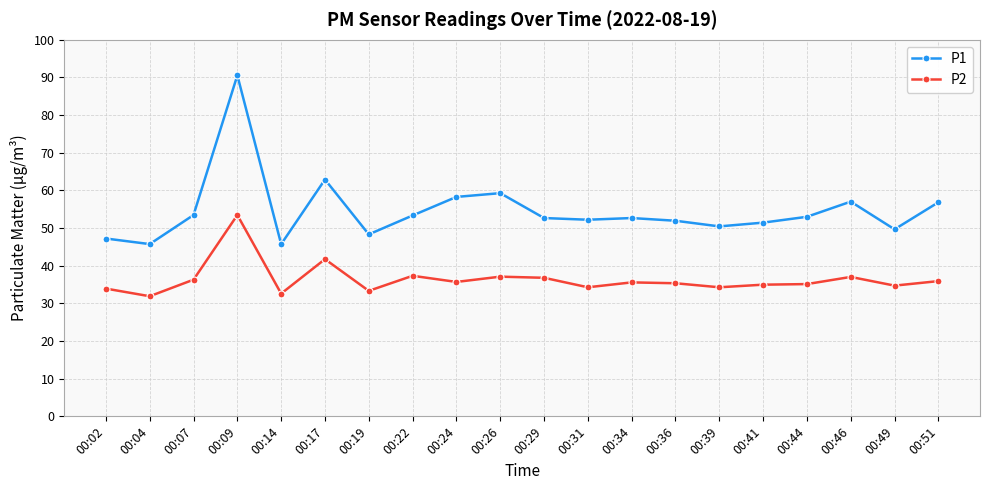

True or false: P2 and P1 cross at least once.

False